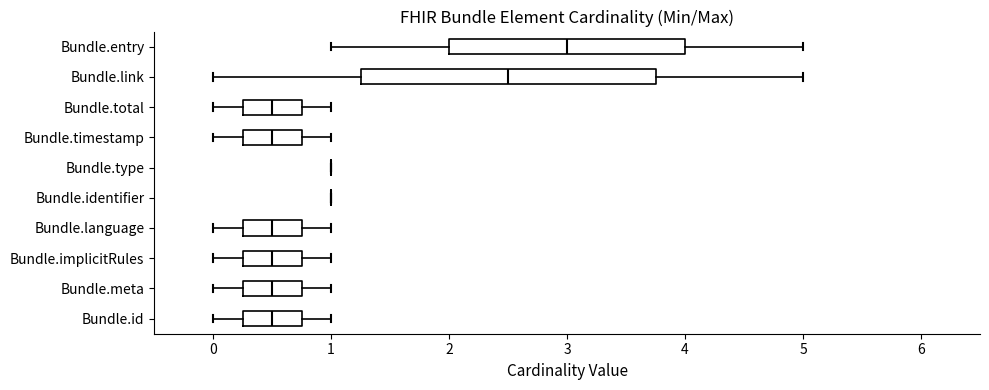

Comparing the boxes themselves (not the whiskers), which one is the widest?

Bundle.link